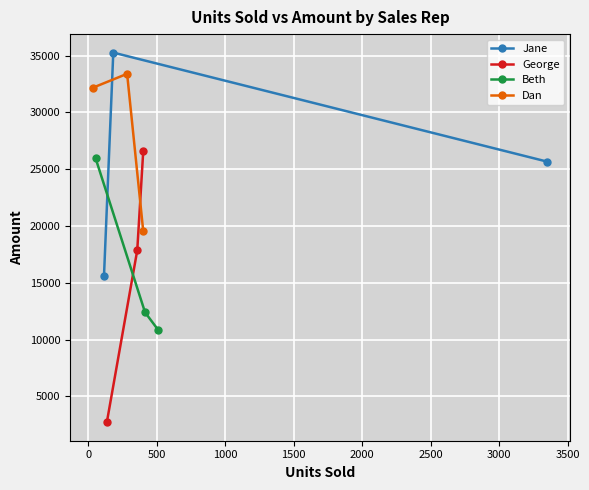

What is the value of the Beth point at the 1st from the left?

25952